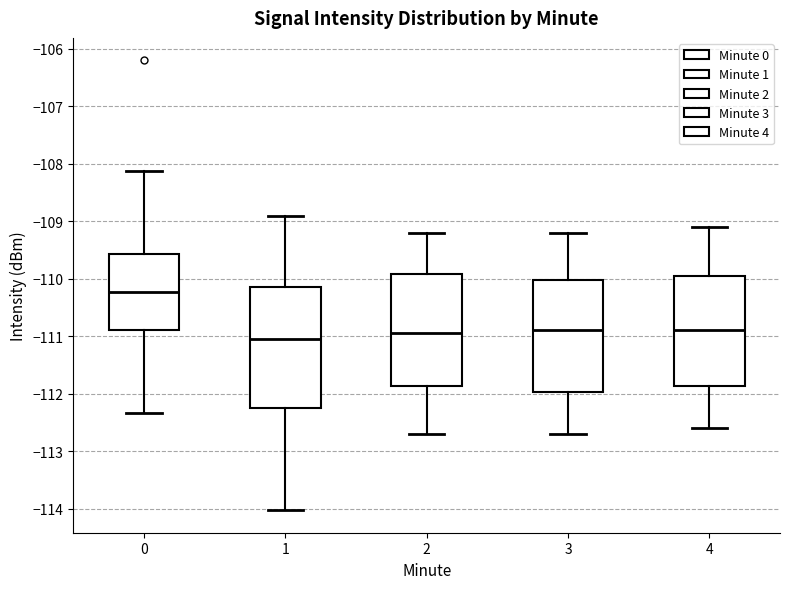

Which box's median line is the lowest?

1